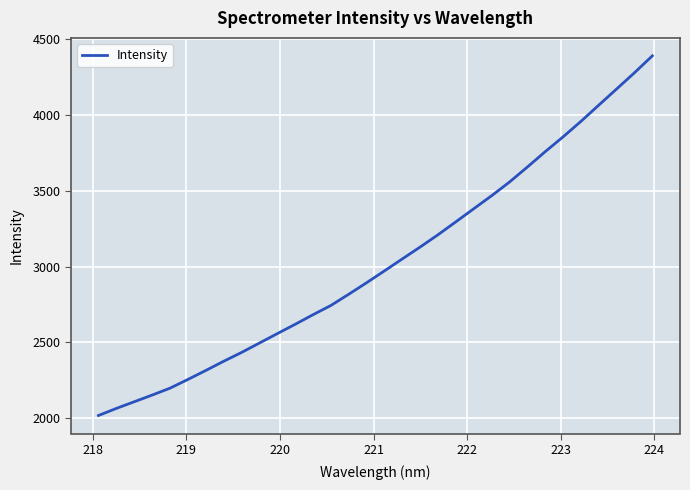

What is the smallest value displayed?

2018.8